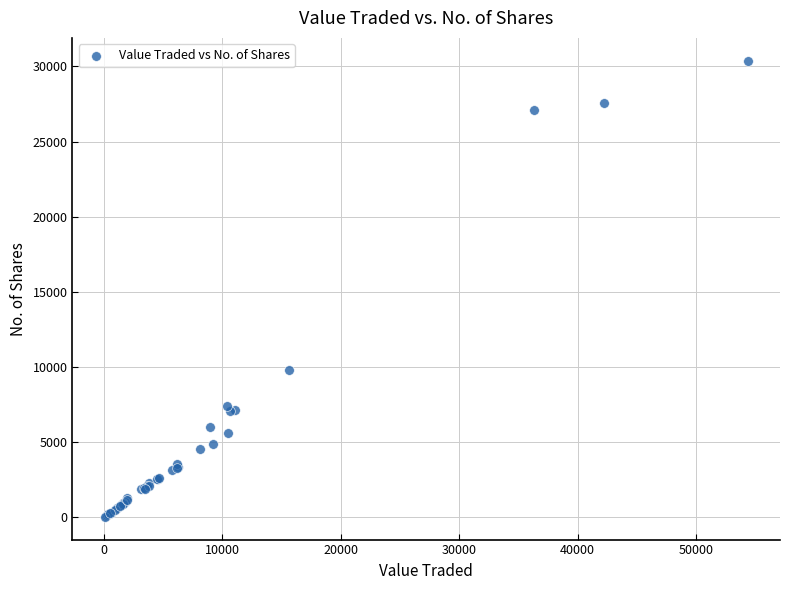

What Y value in the scatter plot is closest to 15210?

9823